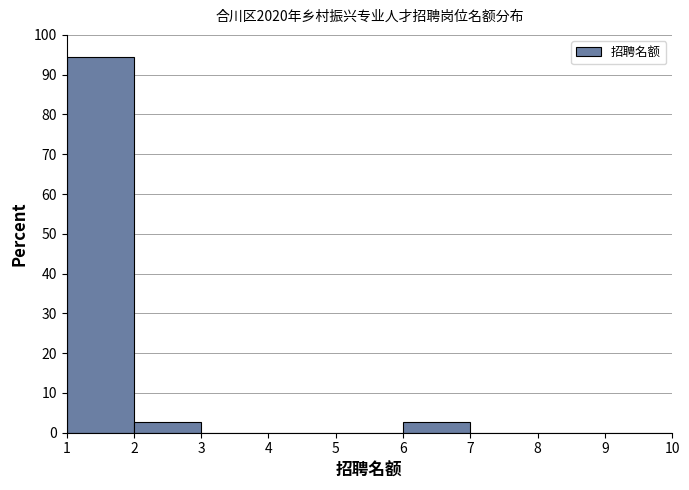

Reading left to right, list every bar in this chart as the range it spans on the x-axis followed by its height. The values are not printed on the chart, so give them approximately, as read against the axis.

1 to 2: 94
2 to 3: 3
3 to 4: 0
4 to 5: 0
5 to 6: 0
6 to 7: 3
7 to 8: 0
8 to 9: 0
9 to 10: 0